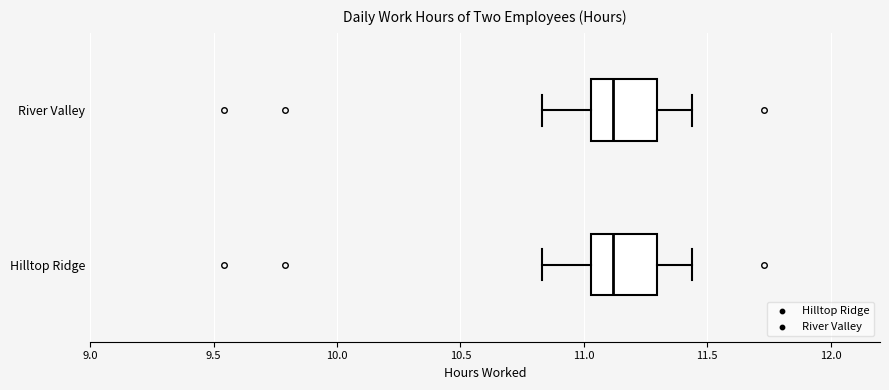

Where is the right edge of the box for River Valley on the x-axis? The values are not printed on the chart, so give them approximately, as read against the axis.

11.30